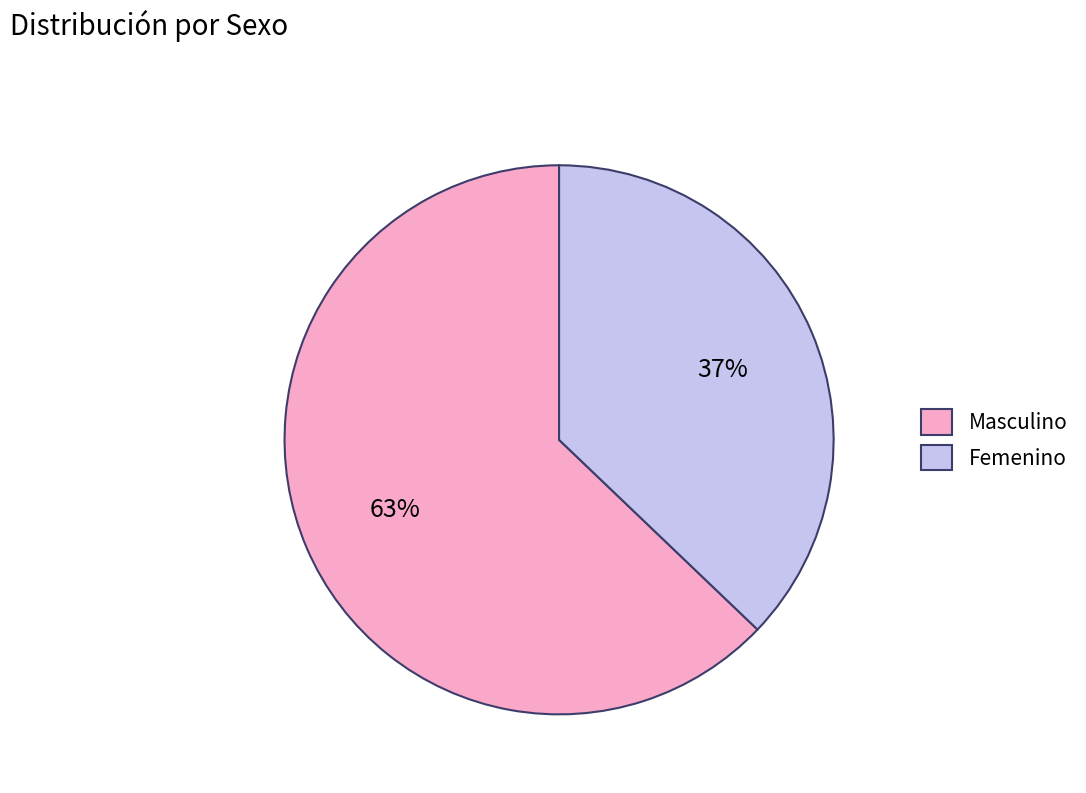

True or false: Masculino accounts for 54% of the total.

False